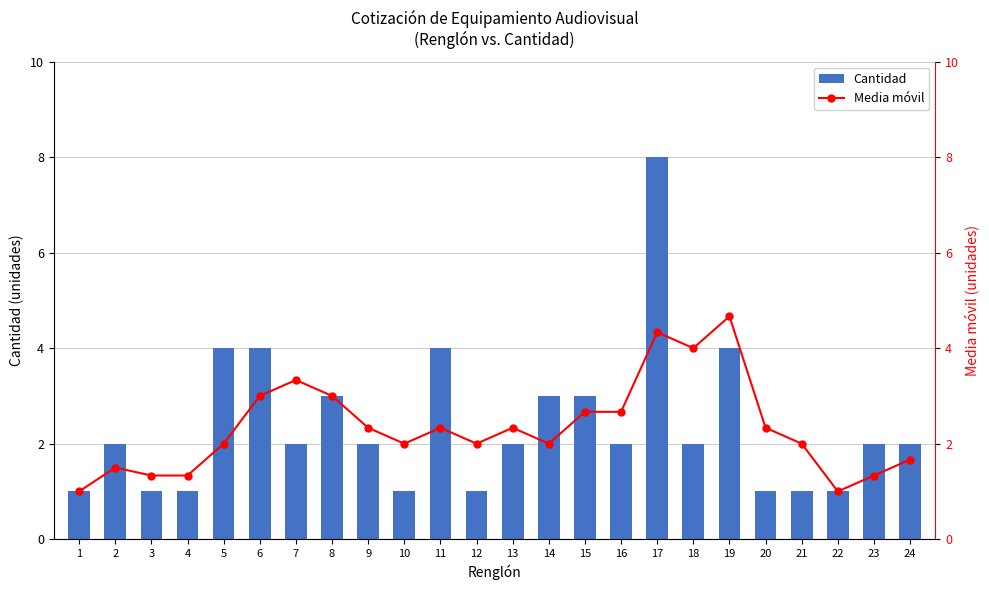

True or false: Media móvil has a value of 1.5 at 2.

True